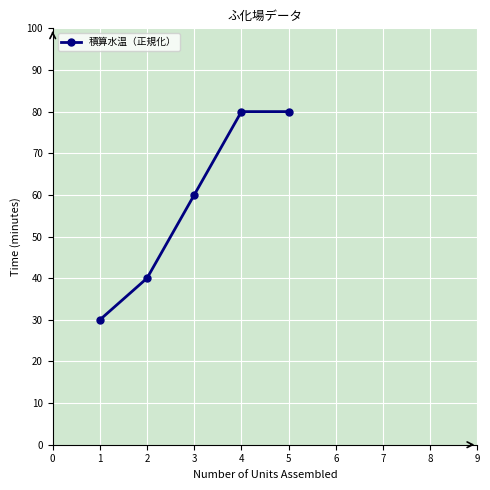

What is the difference between the second highest and minimum values?

50